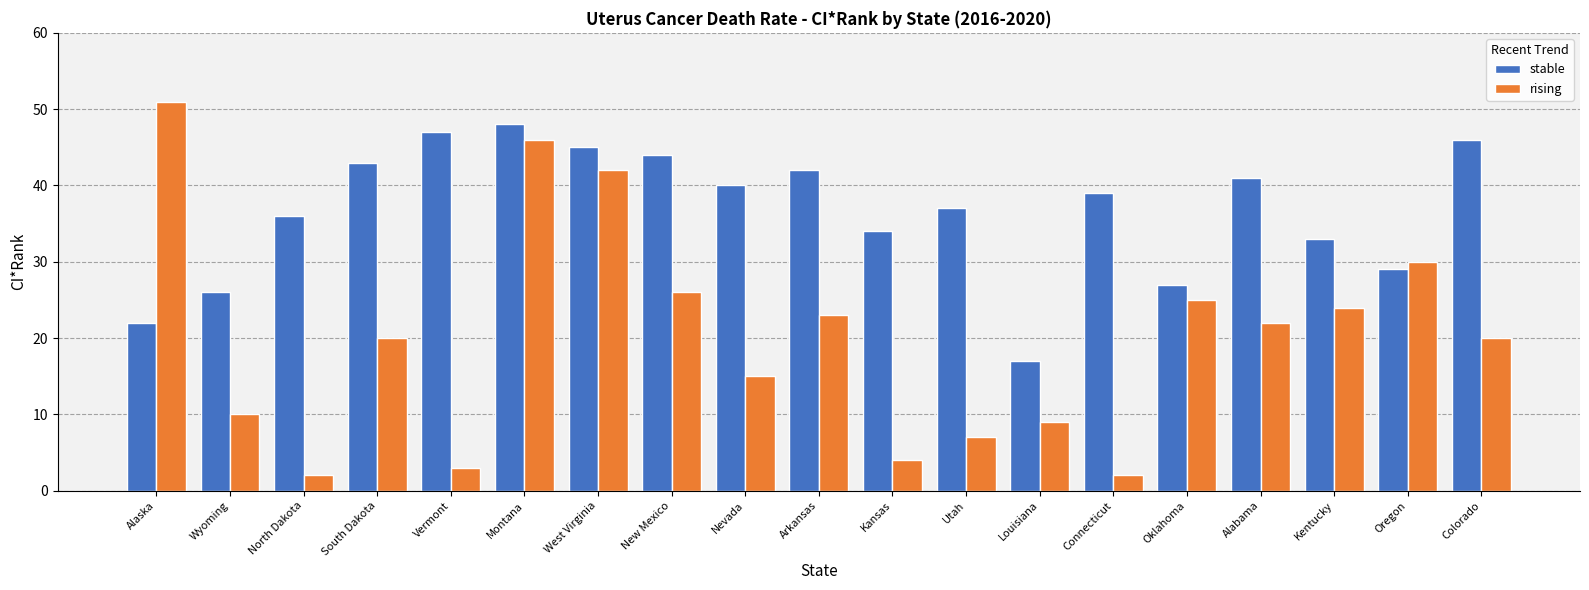

How many groups of bars are there?

19